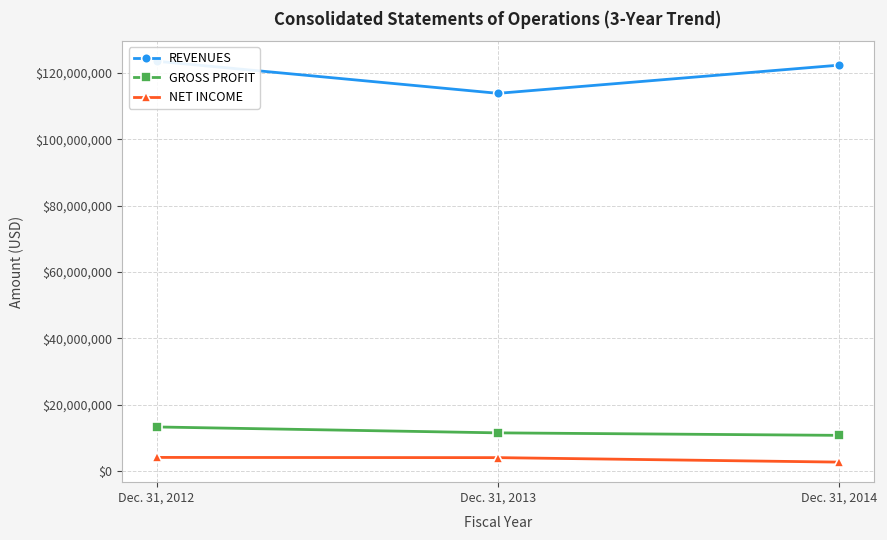

The value of NET INCOME at Dec. 31, 2012 is 6467518. True or false?

False